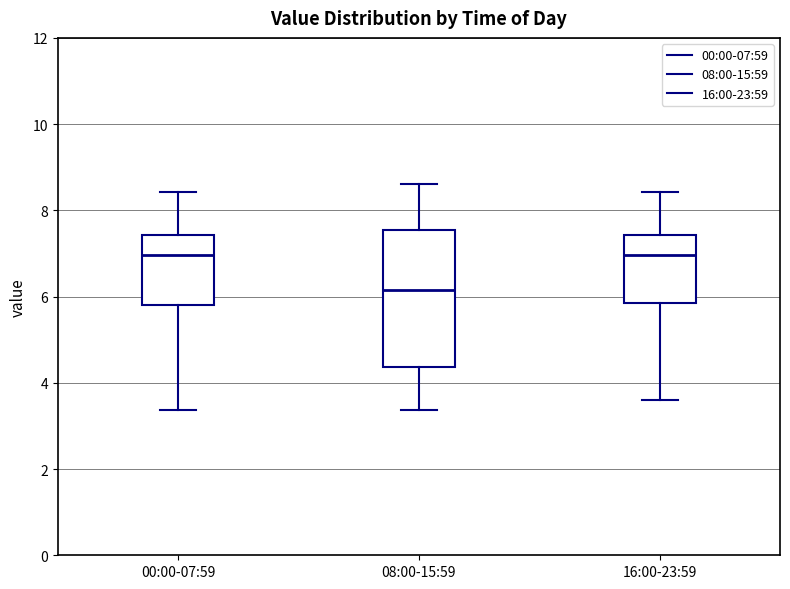

Reading left to right, read every box against the y-axis: the position of its median line, the range the box covers, and the ends of its whiskers. The values are not printed on the chart, so give them approximately, as read against the axis.

00:00-07:59: median 7.0, box 5.8 to 7.4, whiskers 3.4 to 8.4
08:00-15:59: median 6.2, box 4.4 to 7.6, whiskers 3.4 to 8.6
16:00-23:59: median 7.0, box 5.8 to 7.4, whiskers 3.6 to 8.4